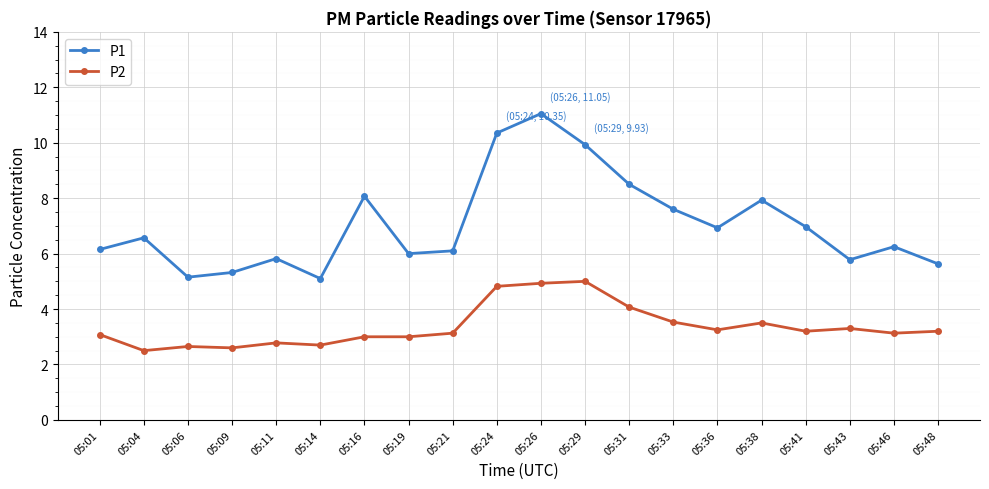

At which category does P1 reach its first local valley?

05:06